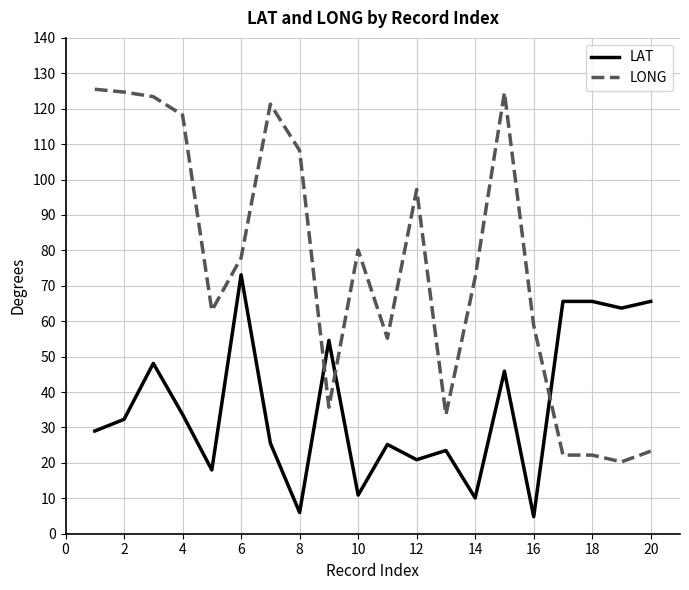

What is the highest value of the LONG series?

125.5